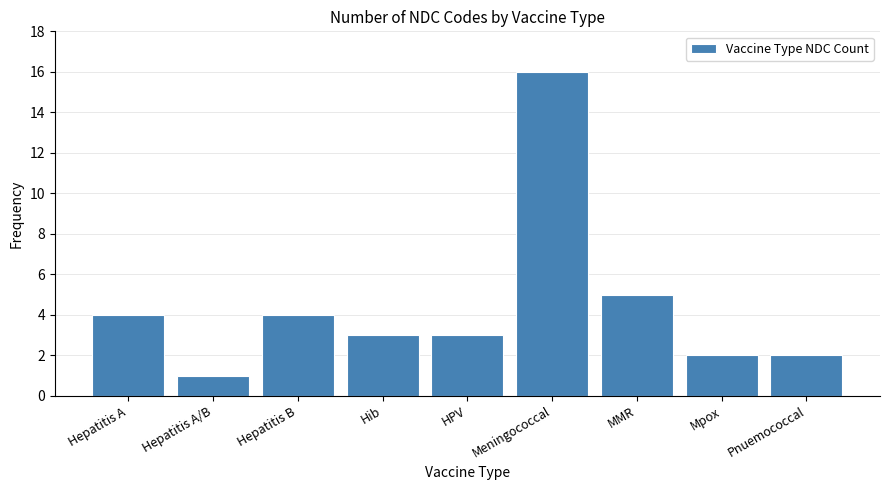

Reading left to right, what are all the values shown in this chart?

4	1	4	3	3	16	5	2	2